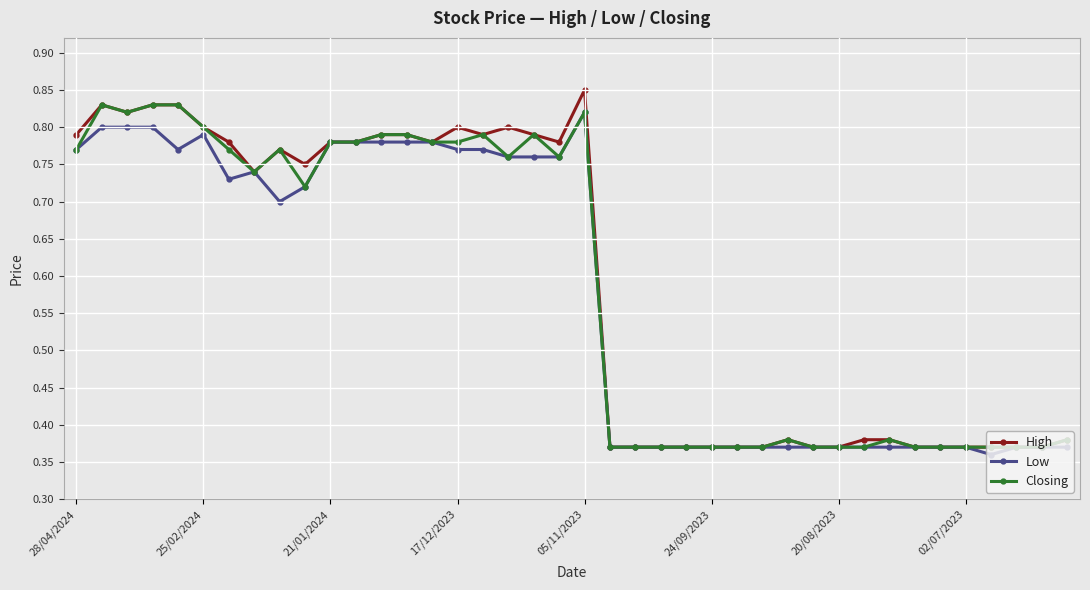

How many High values are between 0 and 1?

40